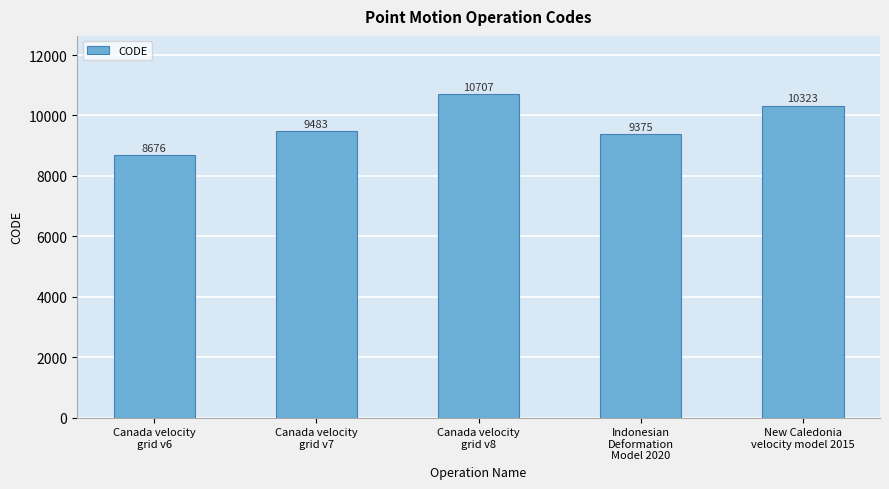

What position from the right is Canada velocity
grid v8?

3